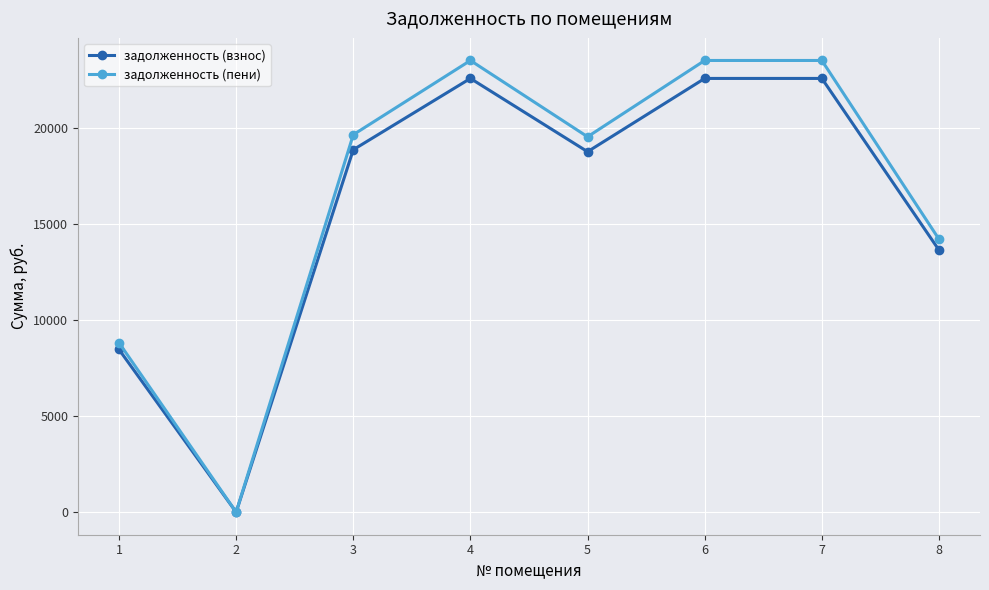

At how many categories does at least one series exceed 6378?

7